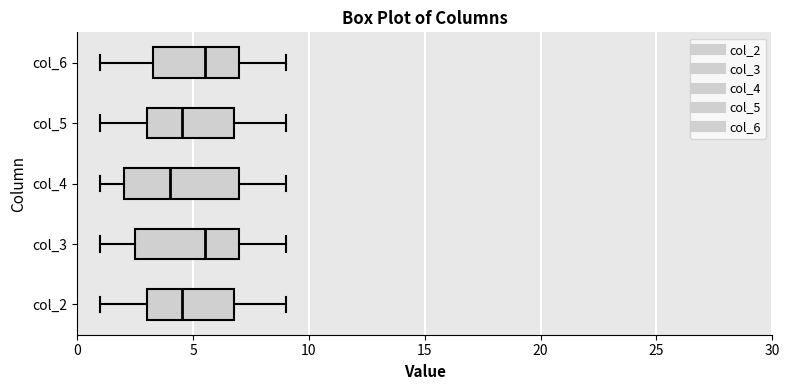

Reading bottom to top, transcribe this box plot: for each box, give where its median line is, the range the box spans, and where its two whiskers end, as read against the x-axis. The values are not printed on the chart, so give them approximately, as read against the axis.

col_2: median 4.5, box 3.0 to 7.0, whiskers 1.0 to 9.0
col_3: median 5.5, box 2.5 to 7.0, whiskers 1.0 to 9.0
col_4: median 4.0, box 2.0 to 7.0, whiskers 1.0 to 9.0
col_5: median 4.5, box 3.0 to 7.0, whiskers 1.0 to 9.0
col_6: median 5.5, box 3.5 to 7.0, whiskers 1.0 to 9.0